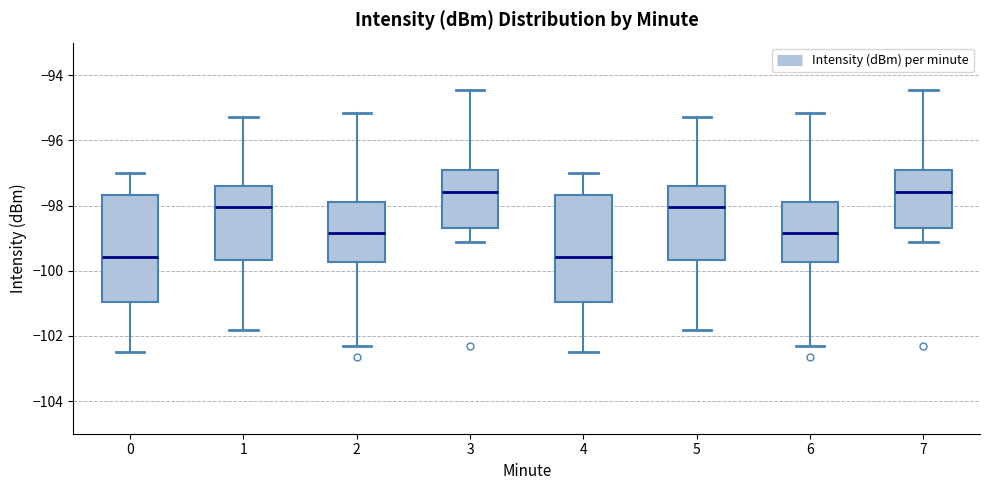

Where does the median line of the box at x = 0 sit on the y-axis? The values are not printed on the chart, so give them approximately, as read against the axis.

-99.6